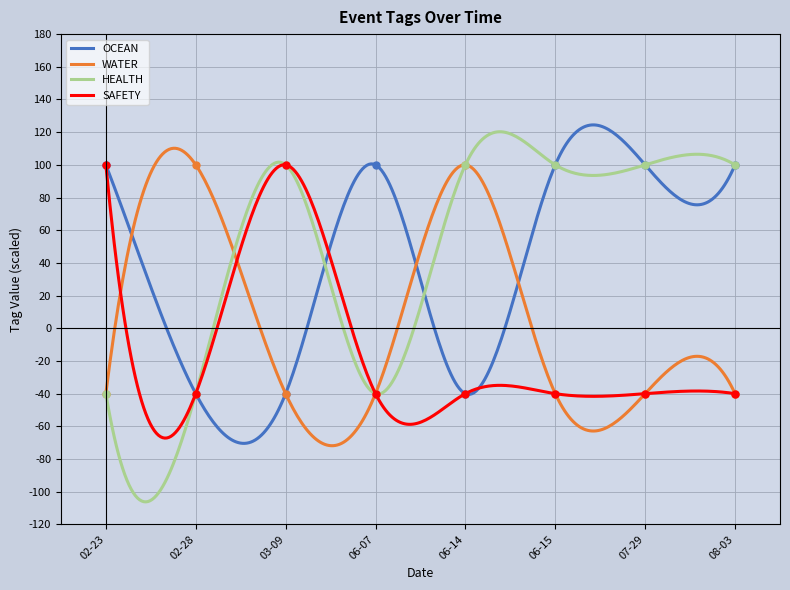

Which series has the widest spread of values?

OCEAN